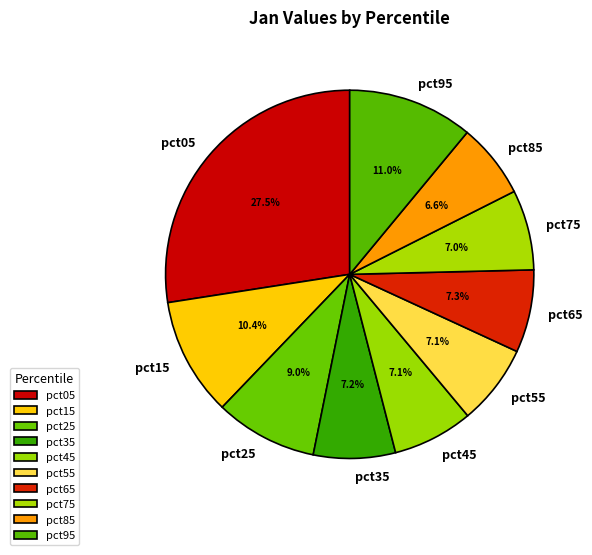

What percentage do pct95 and pct35 together represent?

18.2%